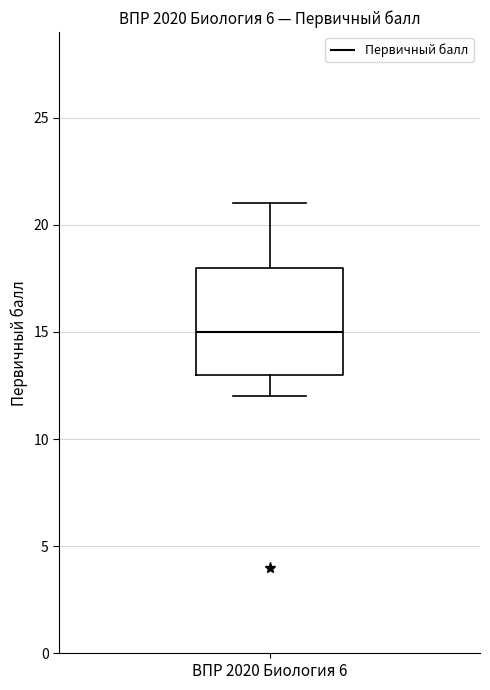

Transcribe this box plot: give where the median line is, the range the box spans, and where the two whiskers end, as read against the y-axis. The values are not printed on the chart, so give them approximately, as read against the axis.

median 15, box 13 to 18, whiskers 12 to 21